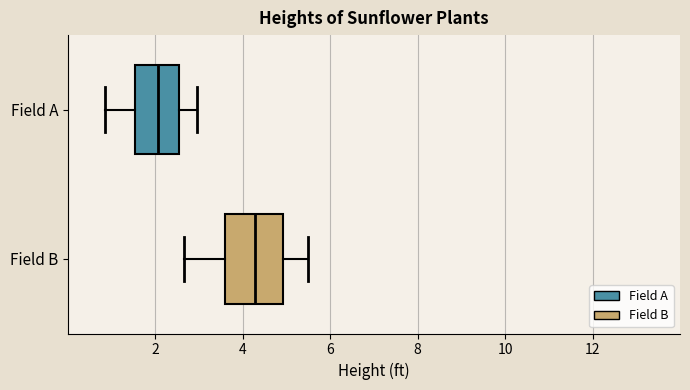

Reading bottom to top, transcribe this box plot: for each box, give where its median line is, the range the box spans, and where its two whiskers end, as read against the x-axis. The values are not printed on the chart, so give them approximately, as read against the axis.

Field B: median 4.2, box 3.6 to 5.0, whiskers 2.6 to 5.4
Field A: median 2.0, box 1.6 to 2.6, whiskers 0.8 to 3.0